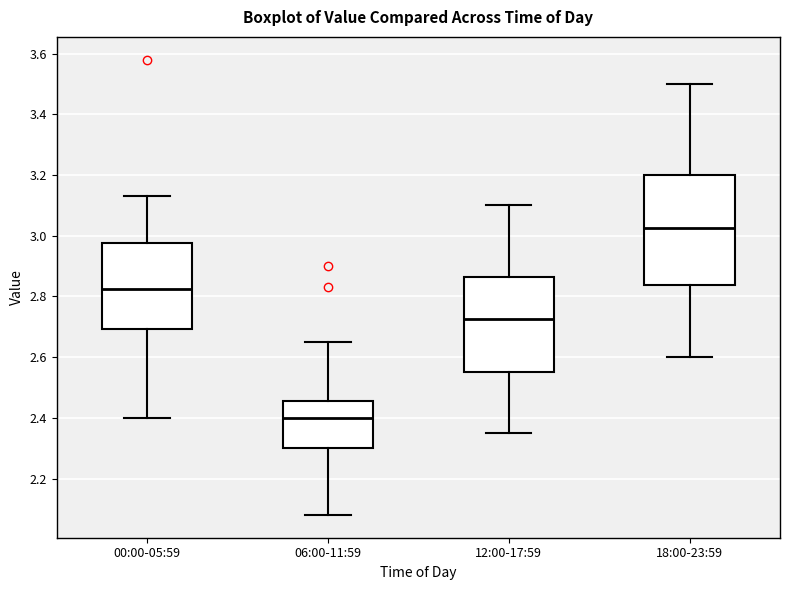

Which box has the highest median line?

18:00-23:59